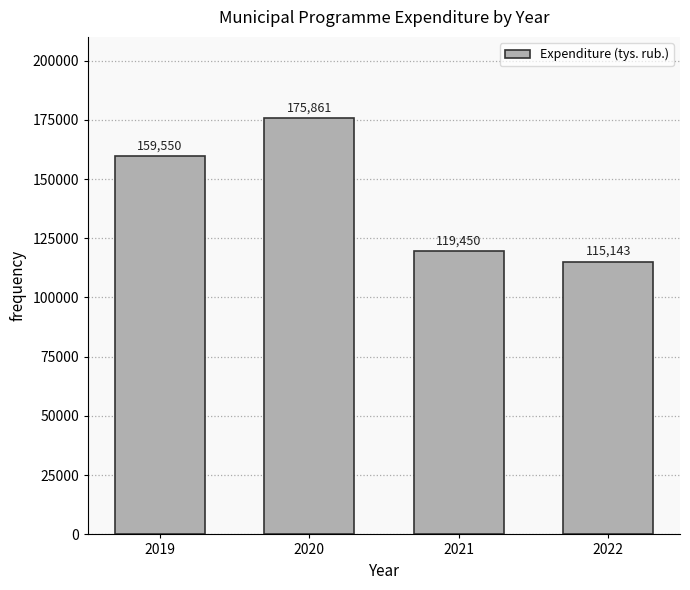

Where does the data first go above 159549?

2019